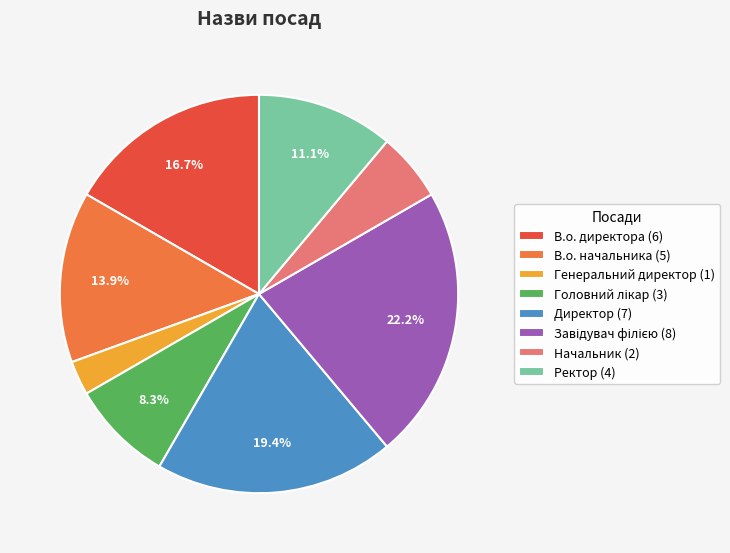

Is Ректор the majority of the pie?

No